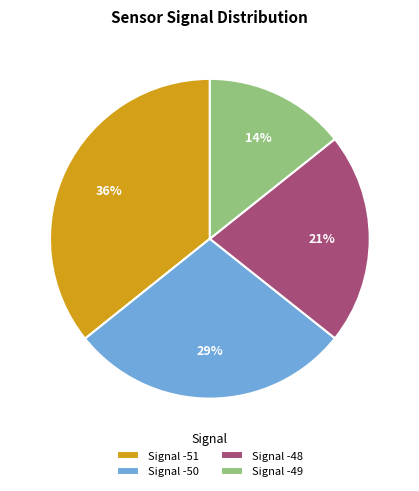

Combined, do Signal -48 and Signal -49 account for over 50%?

No